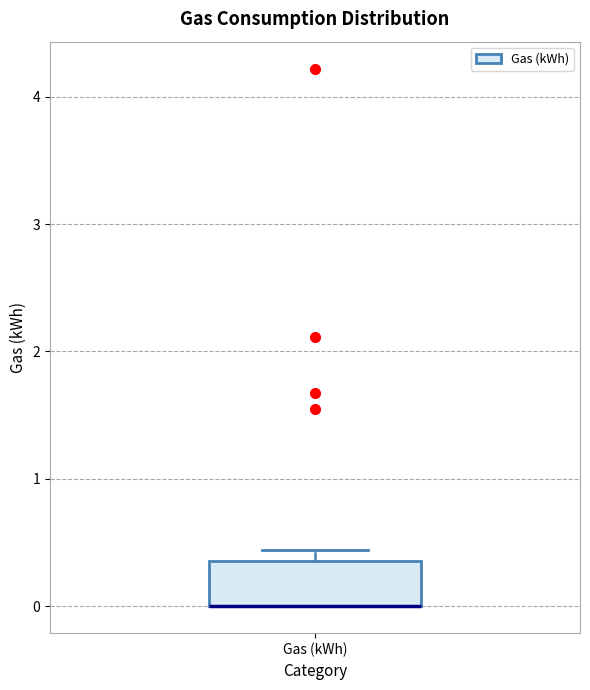

Where is the upper edge of the box for Gas (kWh) on the y-axis? The values are not printed on the chart, so give them approximately, as read against the axis.

0.4